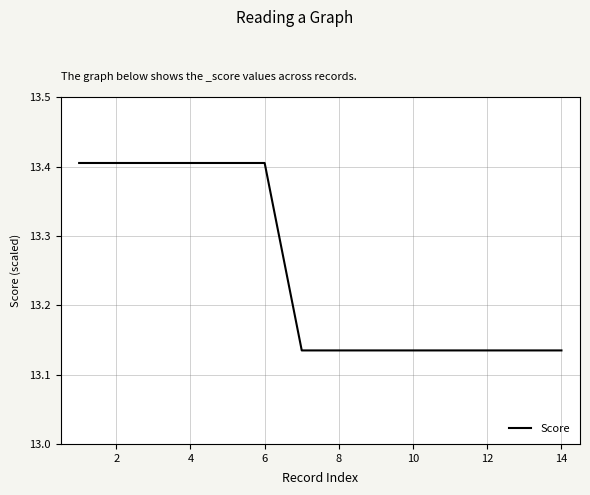

Is this an area chart (filled region under the line)?

No